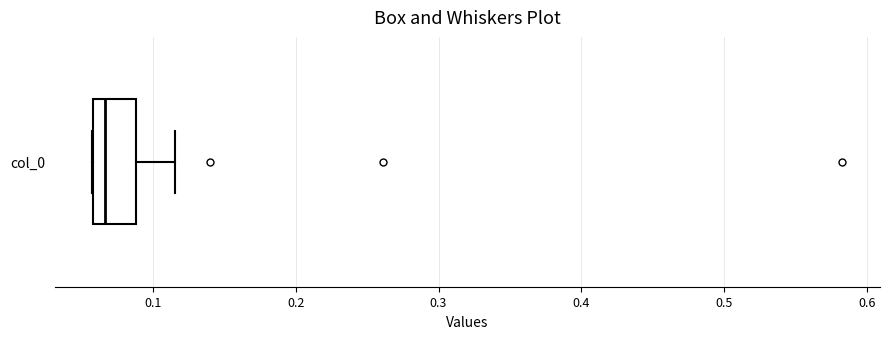

Transcribe this box plot: give where the median line is, the range the box spans, and where the two whiskers end, as read against the x-axis. The values are not printed on the chart, so give them approximately, as read against the axis.

median 0.07, box 0.06 to 0.09, whiskers 0.06 to 0.12